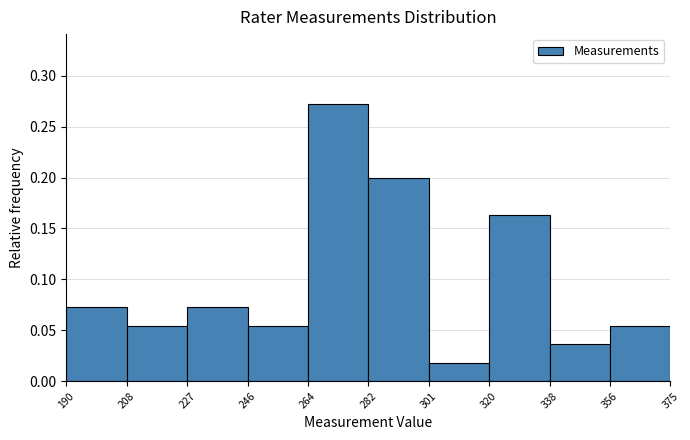

How tall is the bar that spans 320 to 338 on the x-axis? The values are not printed on the chart, so give them approximately, as read against the axis.

0.165